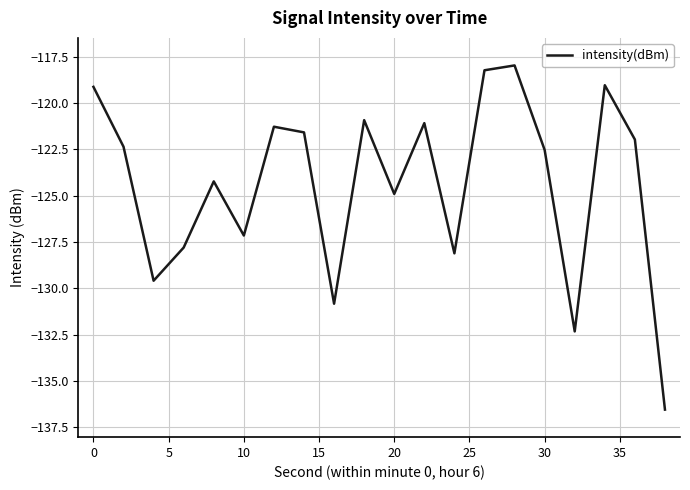

What is the smallest value displayed?

-136.5